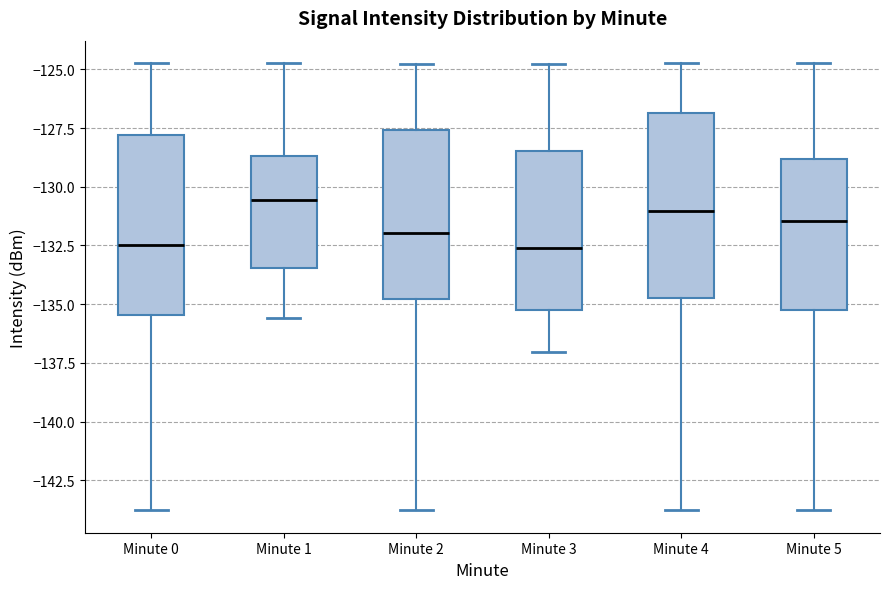

Reading left to right, transcribe this box plot: for each box, give where its median line is, the range the box spans, and where its two whiskers end, as read against the y-axis. The values are not printed on the chart, so give them approximately, as read against the axis.

Minute 0: median -132.5, box -135.5 to -128.0, whiskers -144.0 to -124.5
Minute 1: median -130.5, box -133.5 to -128.5, whiskers -135.5 to -124.5
Minute 2: median -132.0, box -135.0 to -127.5, whiskers -144.0 to -125.0
Minute 3: median -132.5, box -135.5 to -128.5, whiskers -137.0 to -125.0
Minute 4: median -131.0, box -134.5 to -127.0, whiskers -144.0 to -124.5
Minute 5: median -131.5, box -135.5 to -129.0, whiskers -144.0 to -124.5